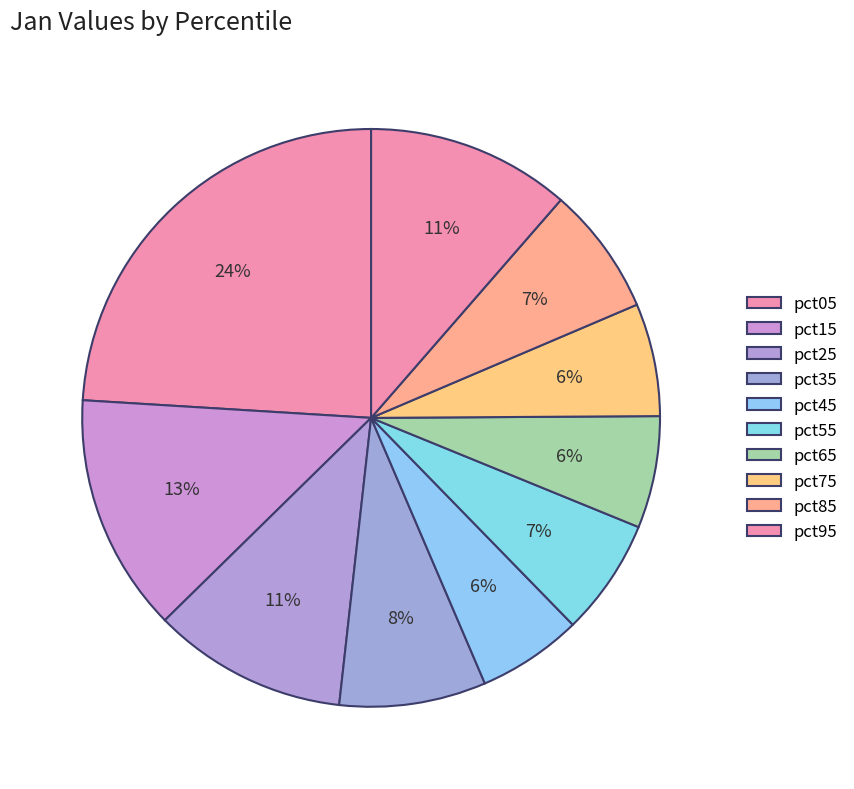

True or false: pct55 accounts for 1% of the total.

False